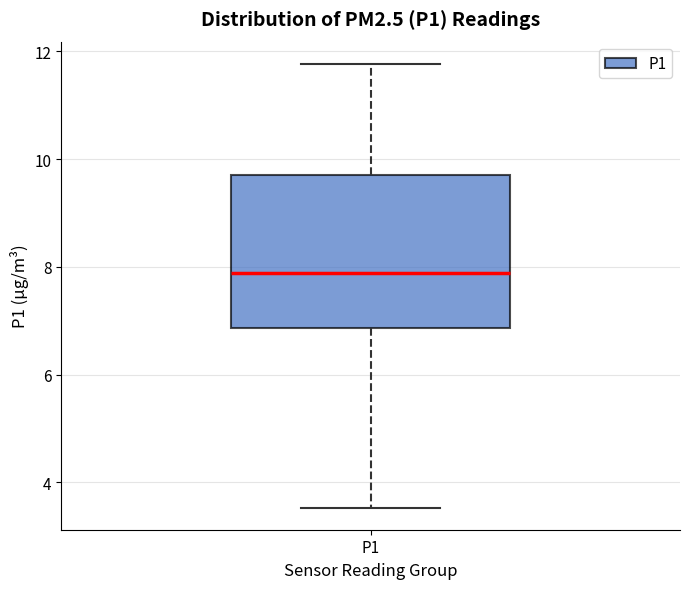

Read this box plot against the y-axis: the position of the median line, the range covered by the box, and the ends of both whiskers. The values are not printed on the chart, so give them approximately, as read against the axis.

median 7.8, box 6.8 to 9.6, whiskers 3.6 to 11.8